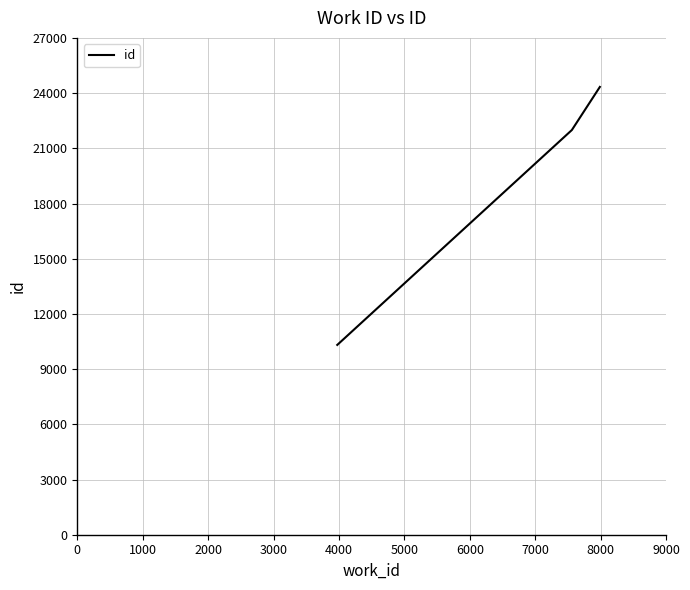

What is the greatest value displayed?

24335